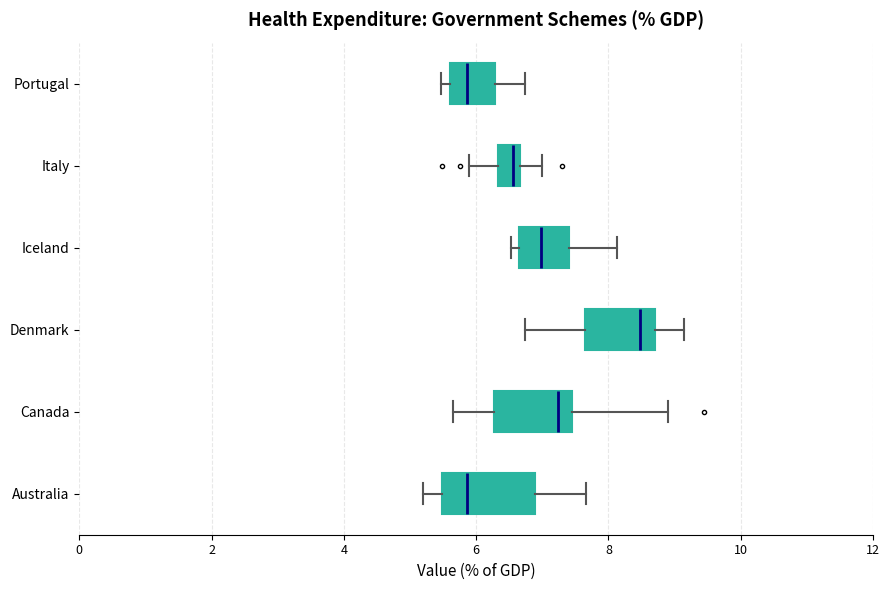

Where does the median line of the box for Iceland sit on the x-axis? The values are not printed on the chart, so give them approximately, as read against the axis.

7.0